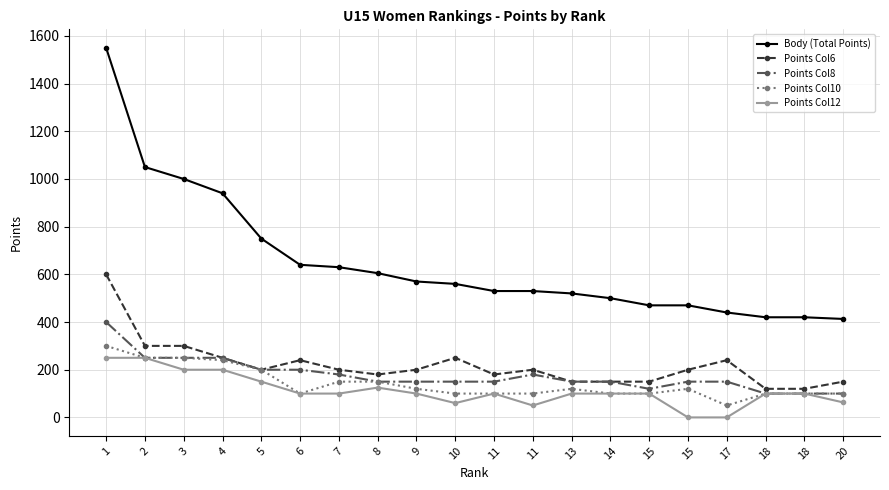

The Body (Total Points) series shows 1050 at 2. True or false?

True